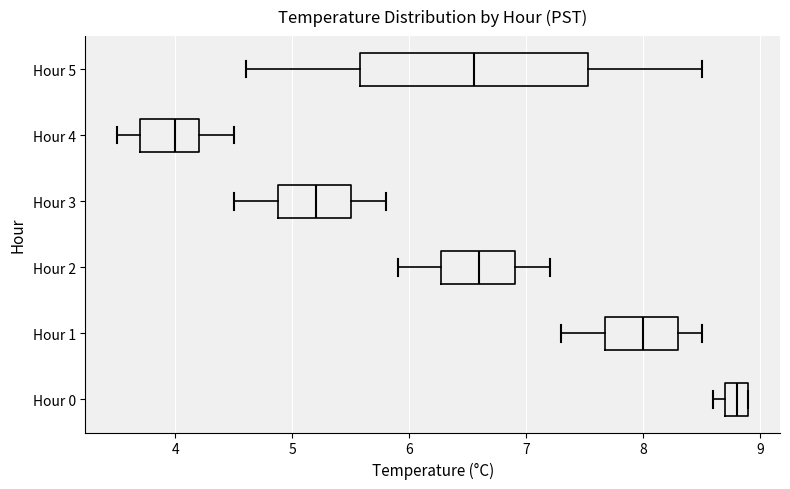

Reading bottom to top, transcribe this box plot: for each box, give where its median line is, the range the box spans, and where its two whiskers end, as read against the x-axis. The values are not printed on the chart, so give them approximately, as read against the axis.

Hour 0: median 8.8, box 8.7 to 8.9, whiskers 8.6 to 8.9
Hour 1: median 8.0, box 7.7 to 8.3, whiskers 7.3 to 8.5
Hour 2: median 6.6, box 6.3 to 6.9, whiskers 5.9 to 7.2
Hour 3: median 5.2, box 4.9 to 5.5, whiskers 4.5 to 5.8
Hour 4: median 4.0, box 3.7 to 4.2, whiskers 3.5 to 4.5
Hour 5: median 6.6, box 5.6 to 7.5, whiskers 4.6 to 8.5